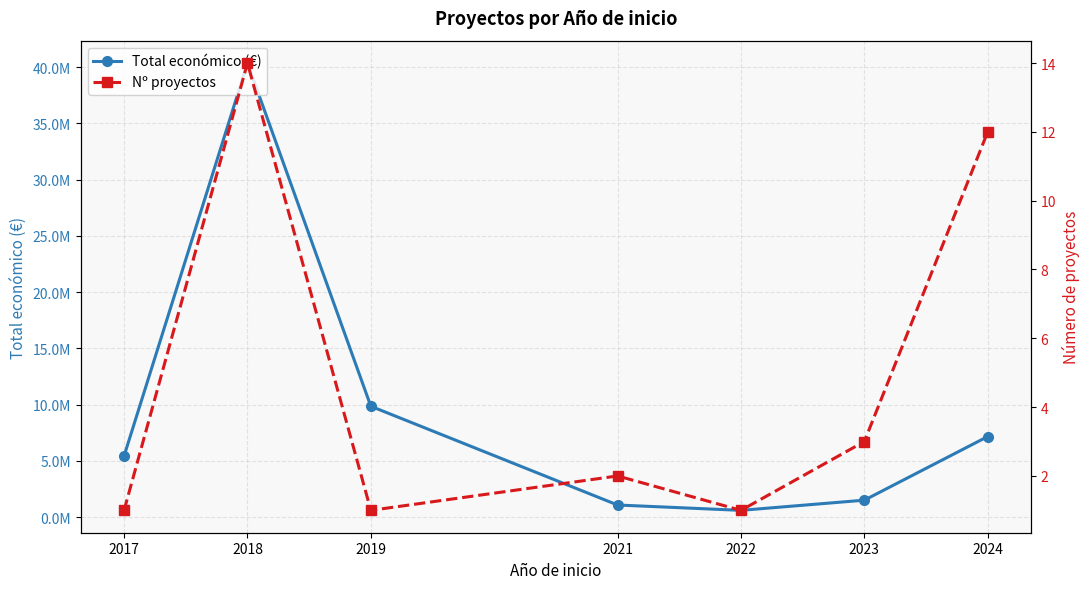

Between 2018 and 2019, which series saw the biggest shift?

Total económico (€)